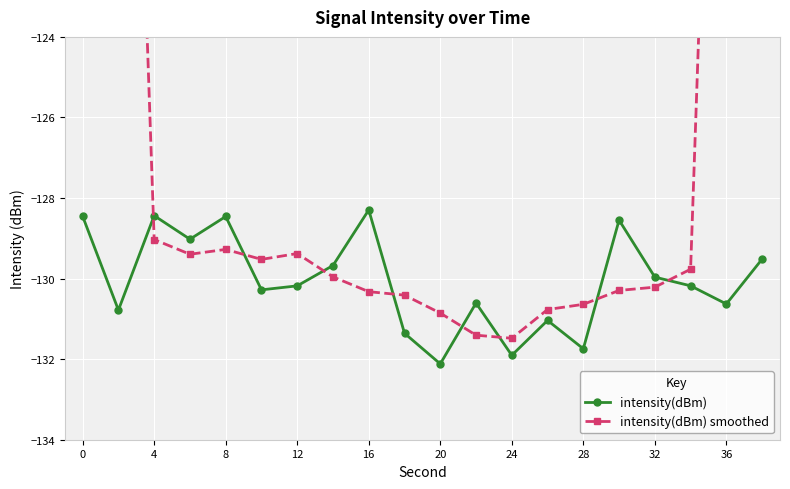

Which category has the highest value in the intensity(dBm) series?

16